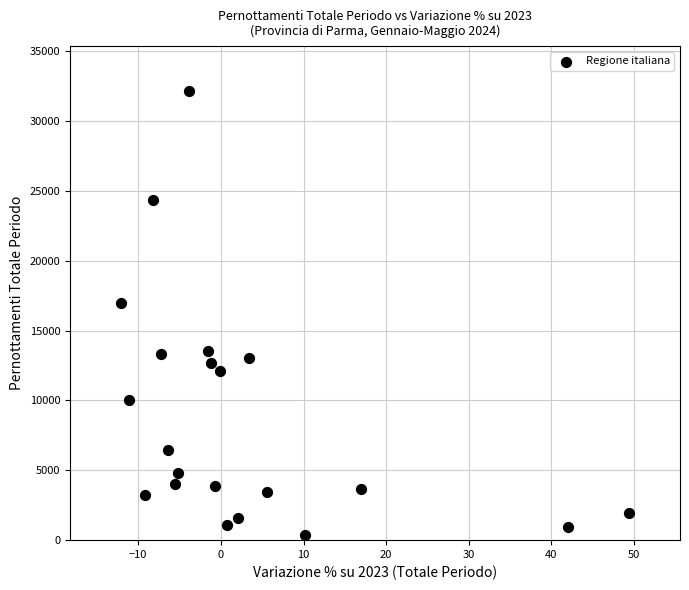

What is the range of Y values (max minus min)?

31806